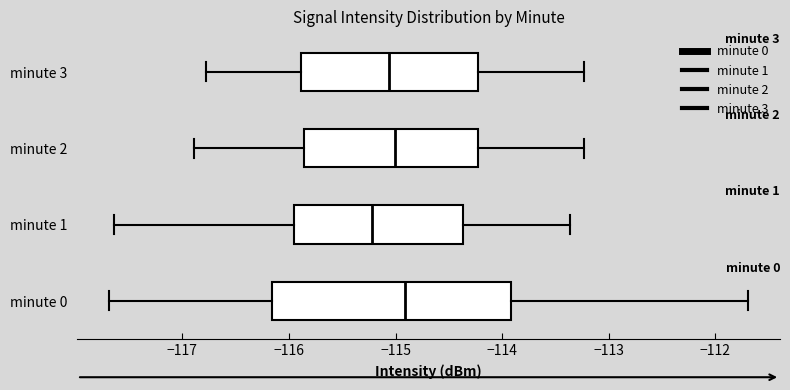

Reading bottom to top, read every box against the x-axis: the position of its median line, the range the box covers, and the ends of its whiskers. The values are not printed on the chart, so give them approximately, as read against the axis.

minute 0: median -114.9, box -116.2 to -113.9, whiskers -117.7 to -111.7
minute 1: median -115.2, box -116.0 to -114.4, whiskers -117.6 to -113.4
minute 2: median -115.0, box -115.9 to -114.2, whiskers -116.9 to -113.2
minute 3: median -115.1, box -115.9 to -114.2, whiskers -116.8 to -113.2